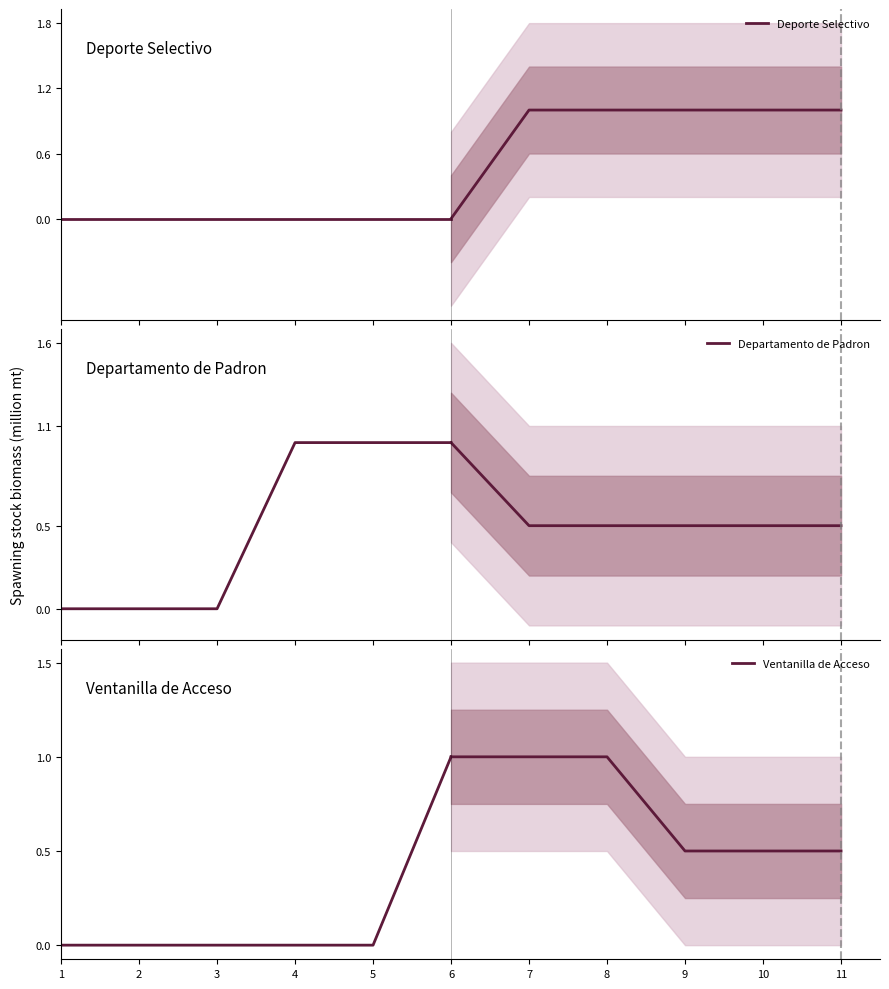

How many data points does each series have?

6